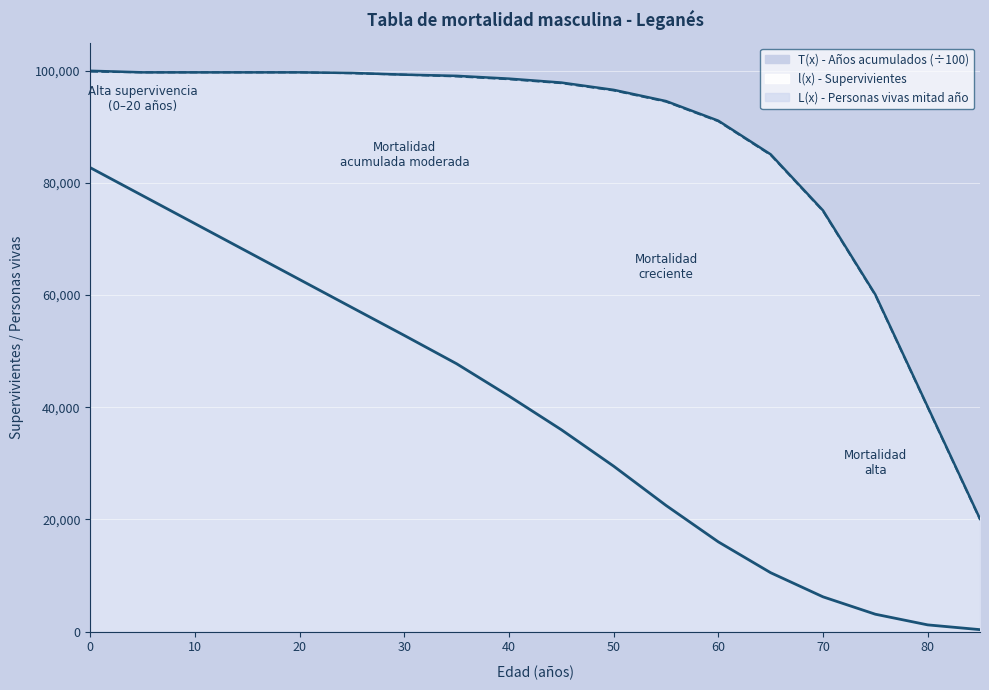

What is the difference between the second highest and second lowest values in the T(x) - Años acumulados series?

76531.7